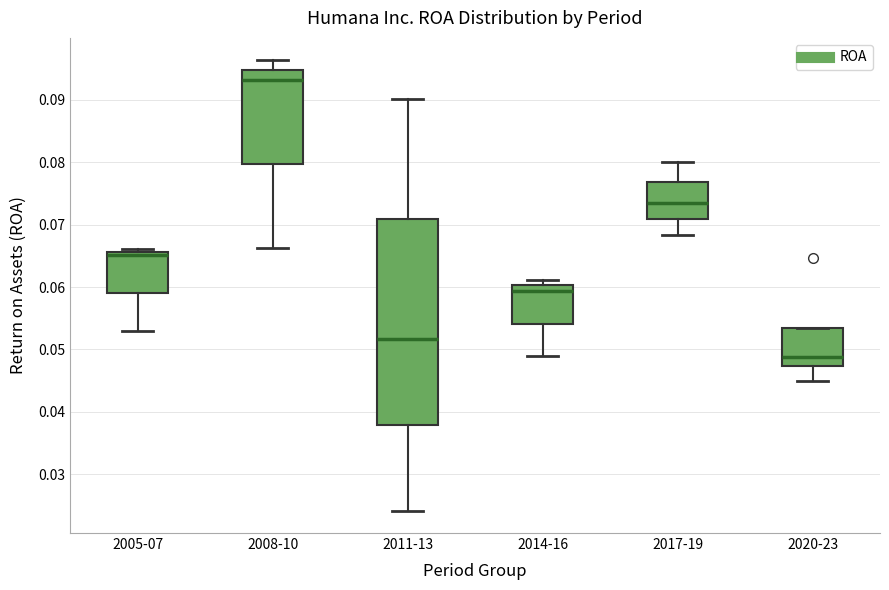

Reading left to right, read every box against the y-axis: the position of its median line, the range the box covers, and the ends of its whiskers. The values are not printed on the chart, so give them approximately, as read against the axis.

2005-07: median 0.065, box 0.059 to 0.066, whiskers 0.053 to 0.066 (just above the box's upper edge)
2008-10: median 0.093, box 0.080 to 0.095, whiskers 0.066 to 0.096
2011-13: median 0.052, box 0.038 to 0.071, whiskers 0.024 to 0.090
2014-16: median 0.059, box 0.054 to 0.060, whiskers 0.049 to 0.061
2017-19: median 0.074, box 0.071 to 0.077, whiskers 0.068 to 0.080
2020-23: median 0.049, box 0.047 to 0.053, whiskers 0.045 to 0.053